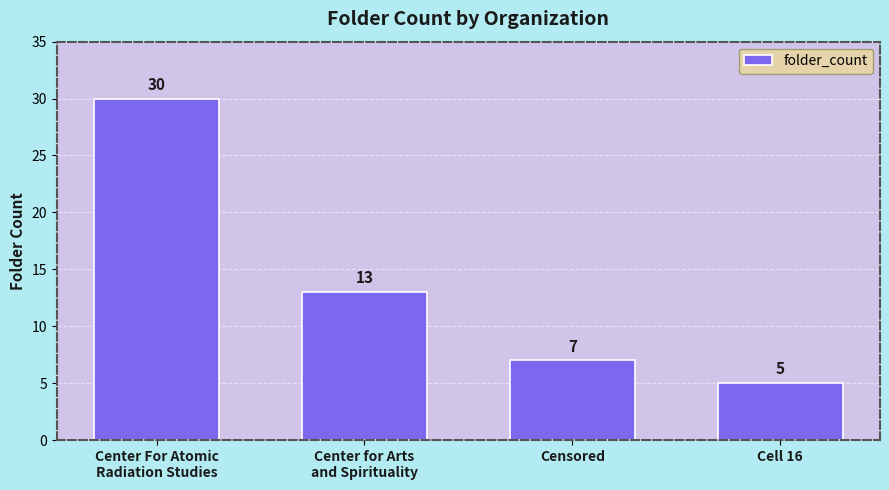

The chart shows a value of 17 at Center For Atomic
Radiation Studies. True or false?

False